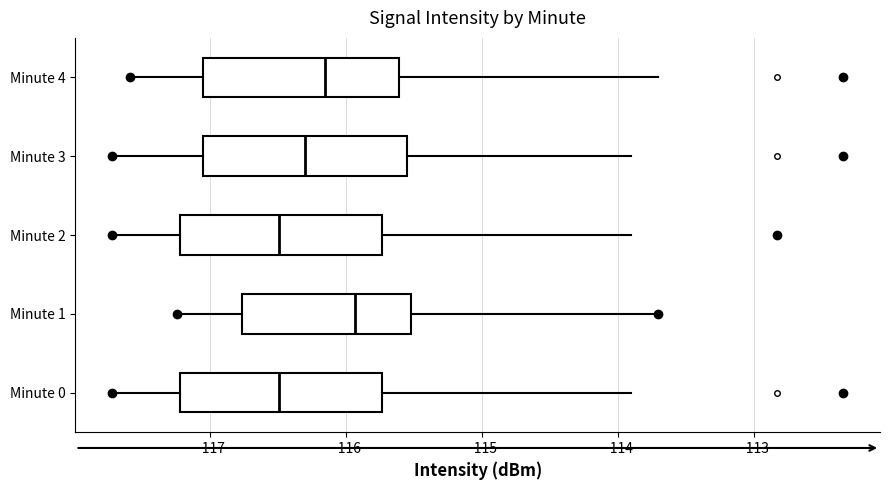

Reading bottom to top, transcribe this box plot: for each box, give where its median line is, the range the box spans, and where its two whiskers end, as read against the x-axis. The values are not printed on the chart, so give them approximately, as read against the axis.

Minute 0: median -116.5, box -117.2 to -115.7, whiskers -117.7 to -113.9
Minute 1: median -115.9, box -116.8 to -115.5, whiskers -117.2 to -113.7
Minute 2: median -116.5, box -117.2 to -115.7, whiskers -117.7 to -113.9
Minute 3: median -116.3, box -117.1 to -115.5, whiskers -117.7 to -113.9
Minute 4: median -116.2, box -117.1 to -115.6, whiskers -117.6 to -113.7